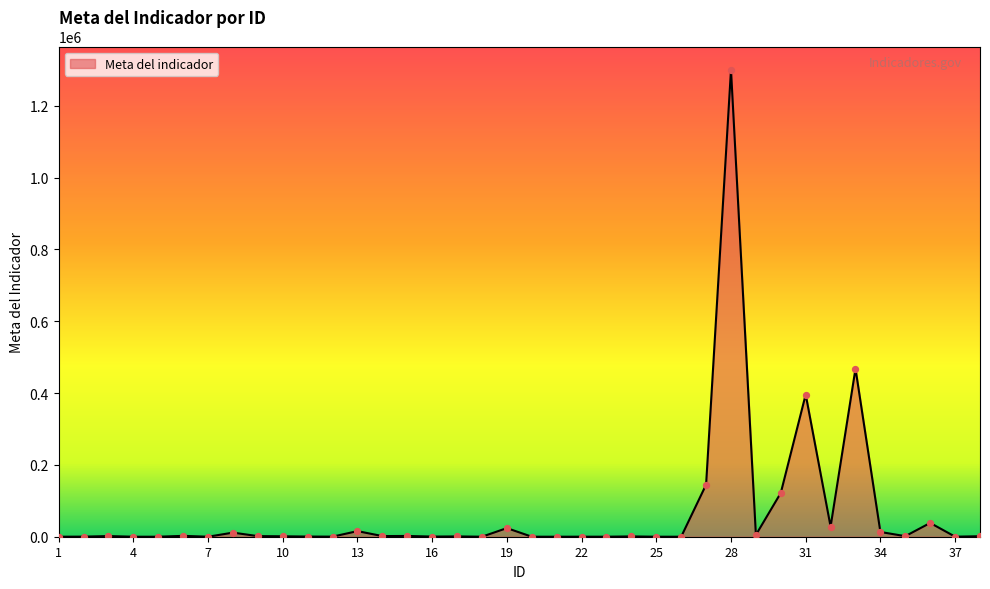

What is the difference between the maximum and minimum values?

1299994